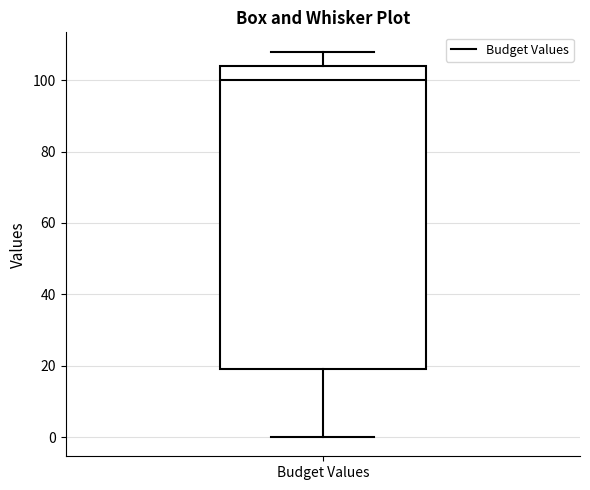

Where does the lower whisker of the box for Budget Values end on the y-axis? The values are not printed on the chart, so give them approximately, as read against the axis.

0